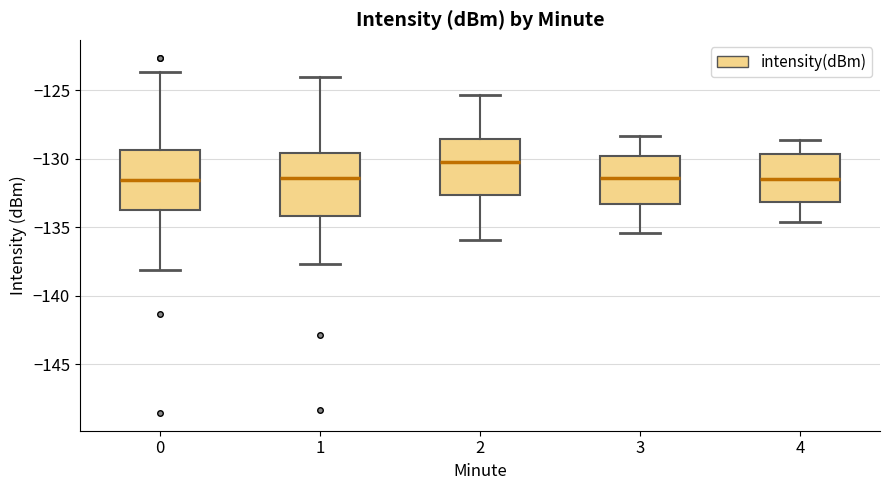

Reading left to right, transcribe this box plot: for each box, give where its median line is, the range the box spans, and where its two whiskers end, as read against the y-axis. The values are not printed on the chart, so give them approximately, as read against the axis.

0: median -131.5, box -133.5 to -129.5, whiskers -138.0 to -123.5
1: median -131.5, box -134.0 to -129.5, whiskers -137.5 to -124.0
2: median -130.0, box -132.5 to -128.5, whiskers -136.0 to -125.5
3: median -131.5, box -133.5 to -130.0, whiskers -135.5 to -128.5
4: median -131.5, box -133.0 to -129.5, whiskers -134.5 to -128.5